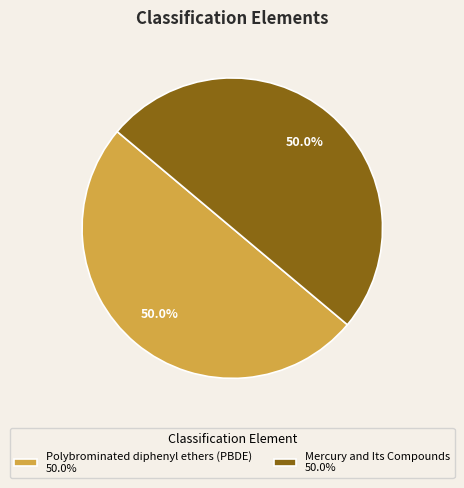

How many segments does this pie chart have?

2